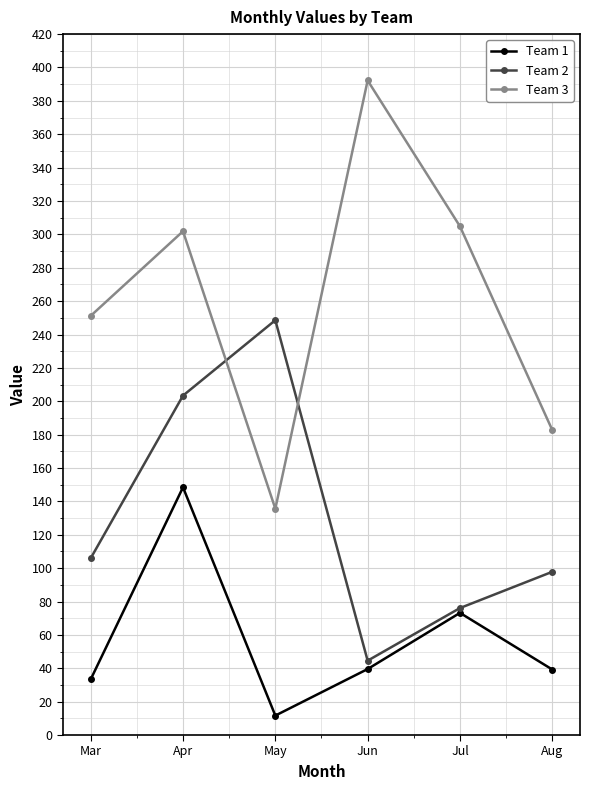

What is the spread (max minus min) of values at Mar?

217.8